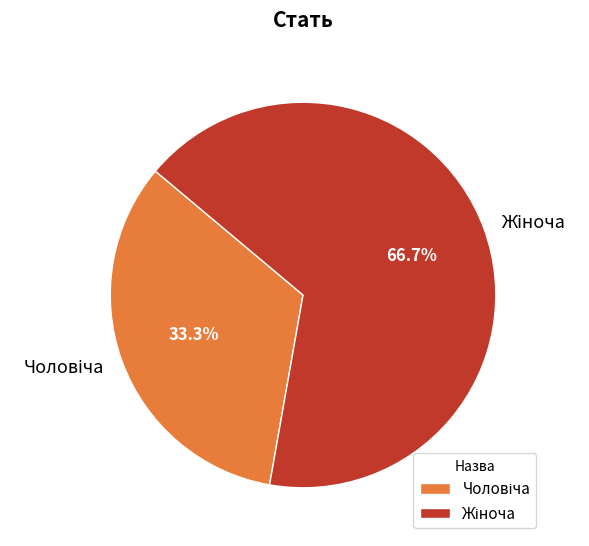

Is there a majority slice in this chart?

Yes